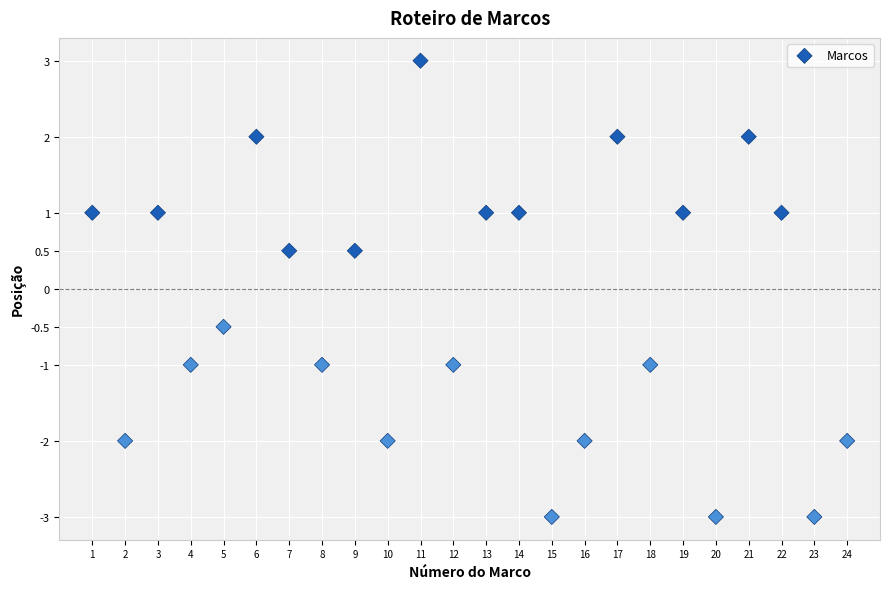

What is the range of Y values (max minus min)?

6.0